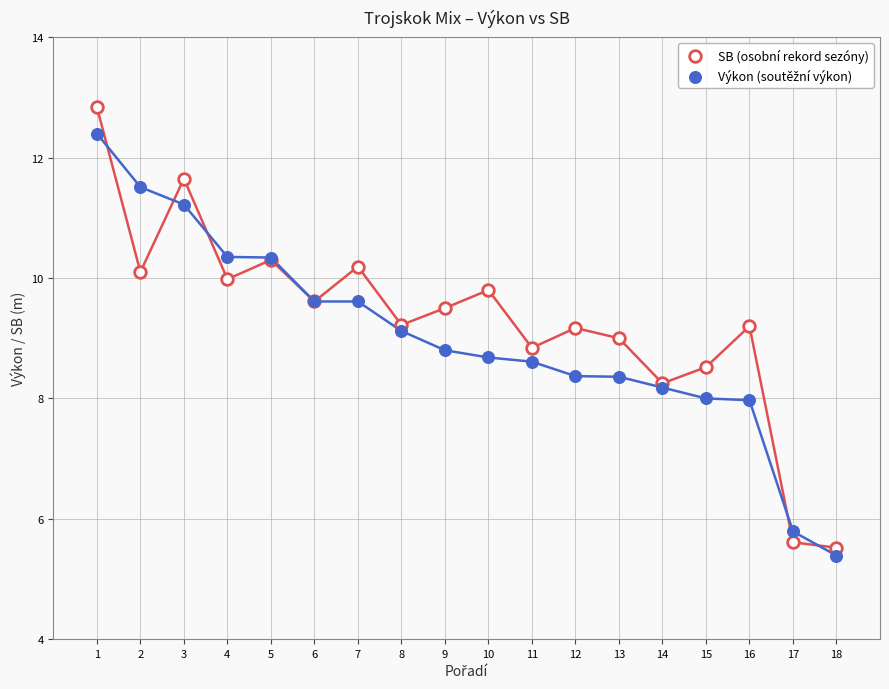

Which series reaches the maximum Y coordinate?

SB (osobní rekord sezóny)